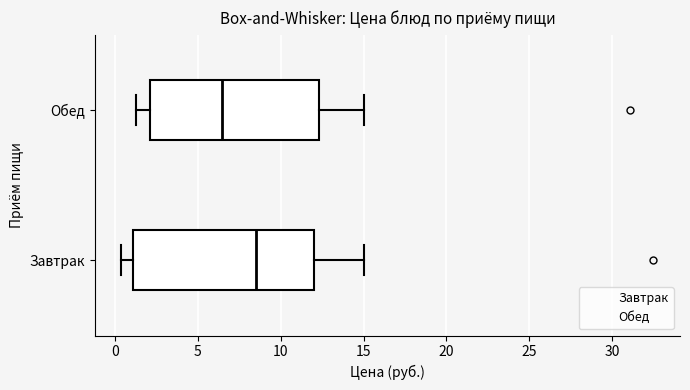

Which box is the widest, from its left edge to its right edge?

Завтрак